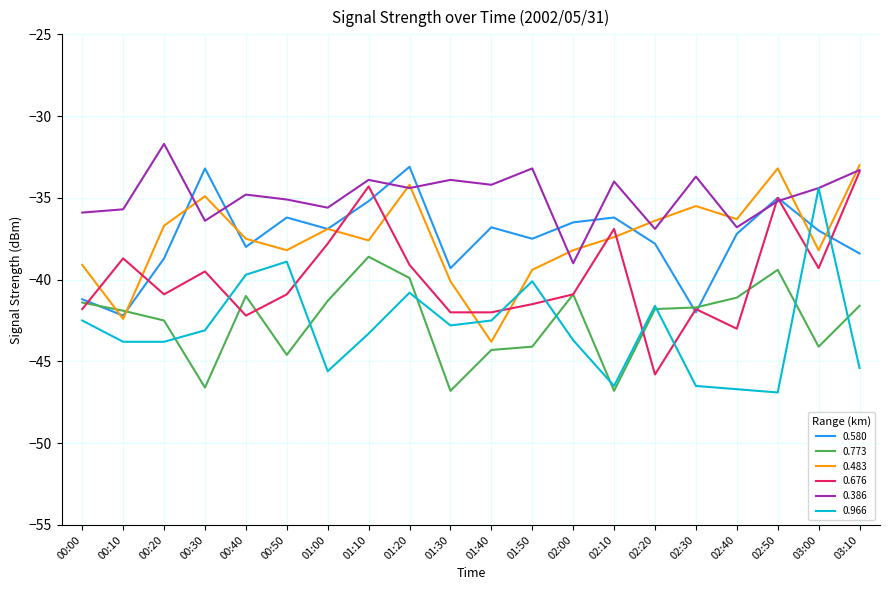

What is the minimum value for 0.580?

-42.2